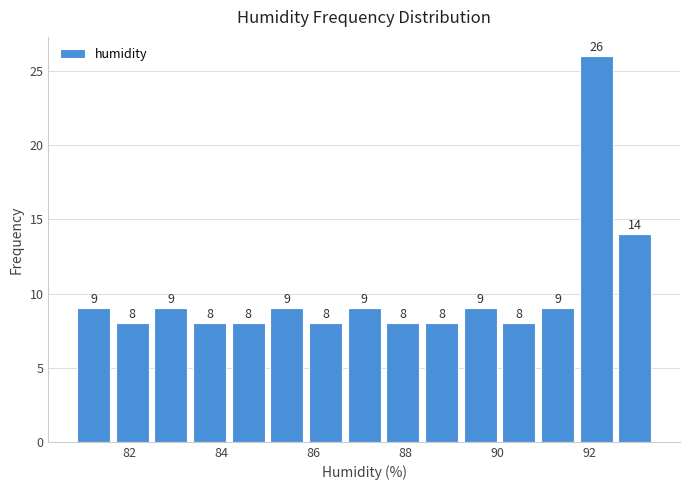

What is the height of the bar covering 83.32 to 84.16 on the x-axis? The bar edges are not printed on the chart, so give them approximately, as read against the axis.

8